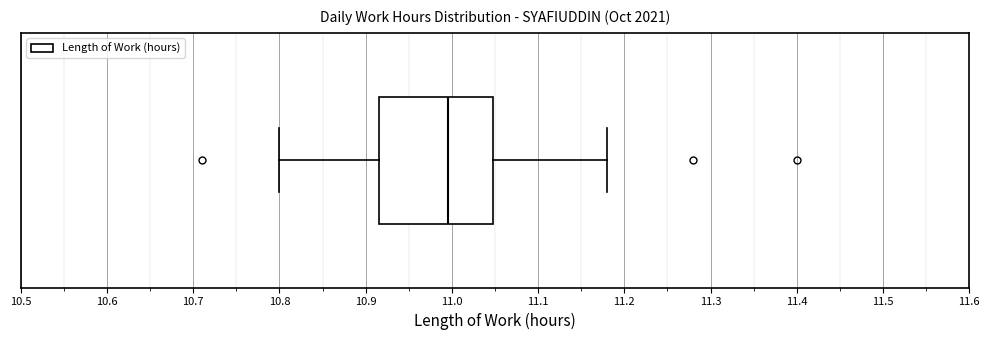

Read this box plot against the x-axis: the position of the median line, the range covered by the box, and the ends of both whiskers. The values are not printed on the chart, so give them approximately, as read against the axis.

median 11.00, box 10.92 to 11.05, whiskers 10.80 to 11.18